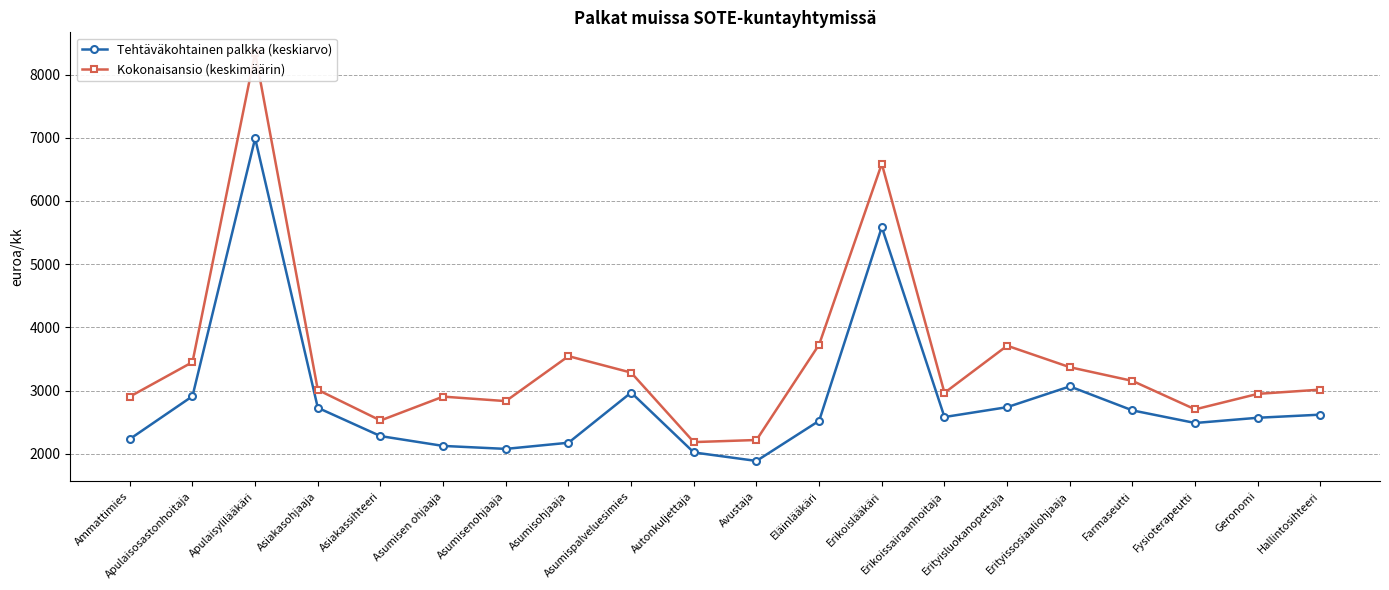

Is the value of Tehtäväkohtainen palkka (keskiarvo) at Autonkuljettaja greater than the value of Kokonaisansio (keskimäärin) at Asiakassihteeri?

No